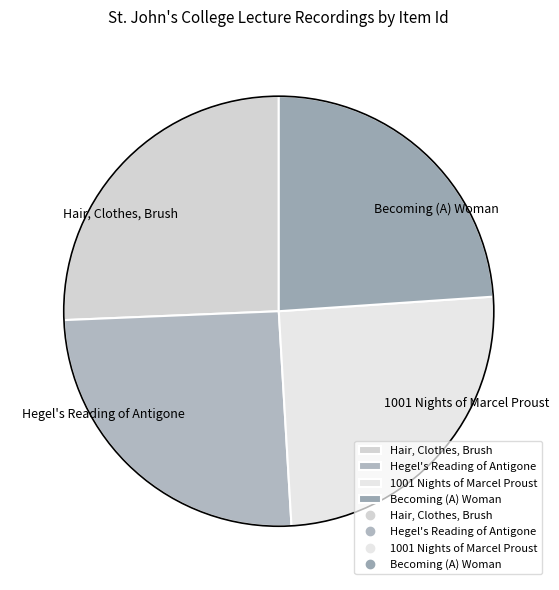

Is it true that Hair, Clothes, Brush is 26% of the pie?

True